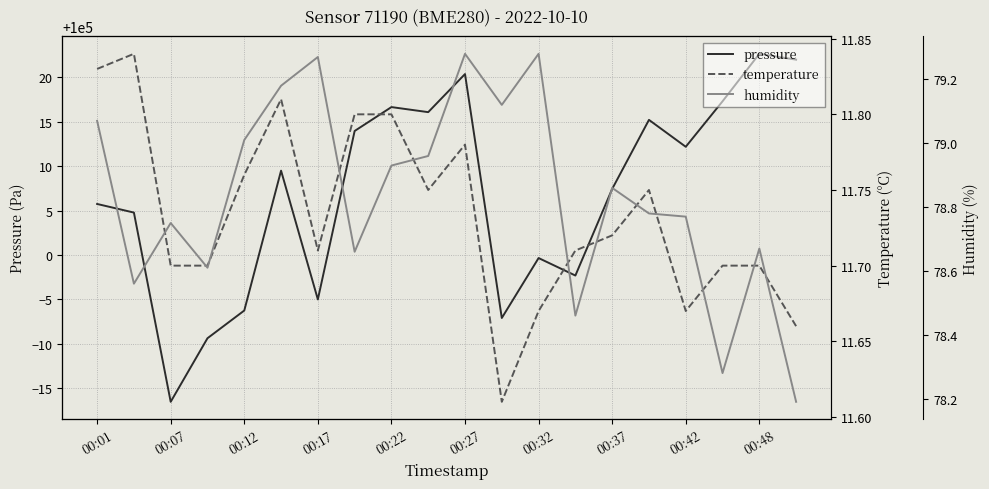

True or false: pressure has a value of 168977.3 at 00:32.

False